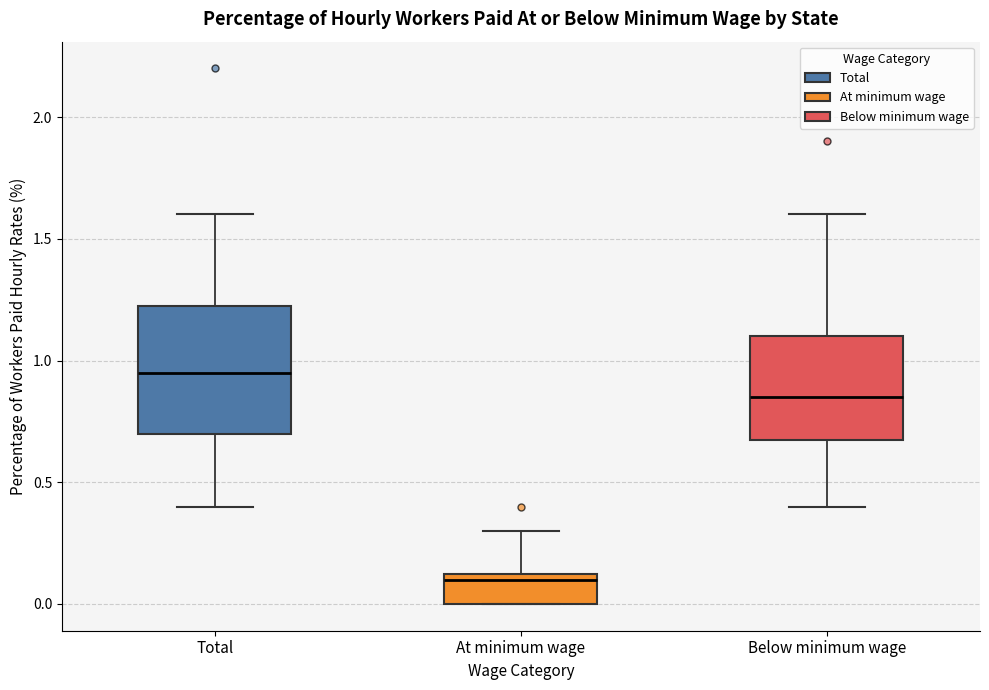

Which box has the highest median line?

Total